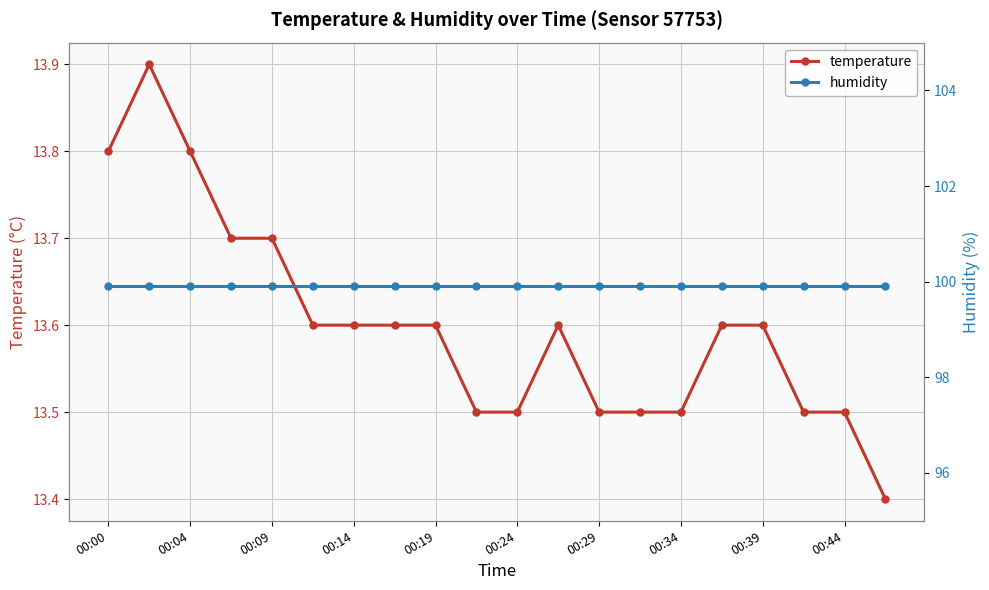

Reading left to right, list all the values displayed in this chart.

temperature: 13.8	13.9	13.8	13.7	13.7	13.6	13.6	13.6	13.6	13.5	13.5	13.6	13.5	13.5	13.5	13.6	13.6	13.5	13.5	13.4
humidity: 99.9	99.9	99.9	99.9	99.9	99.9	99.9	99.9	99.9	99.9	99.9	99.9	99.9	99.9	99.9	99.9	99.9	99.9	99.9	99.9